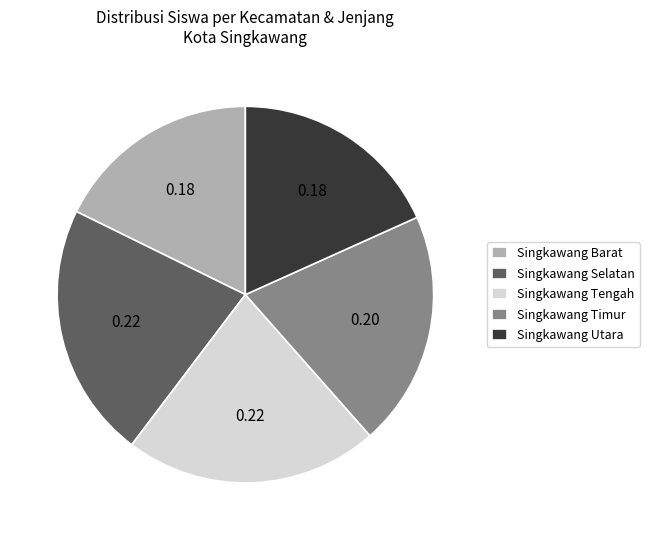

Count the number of slices in the pie.

5